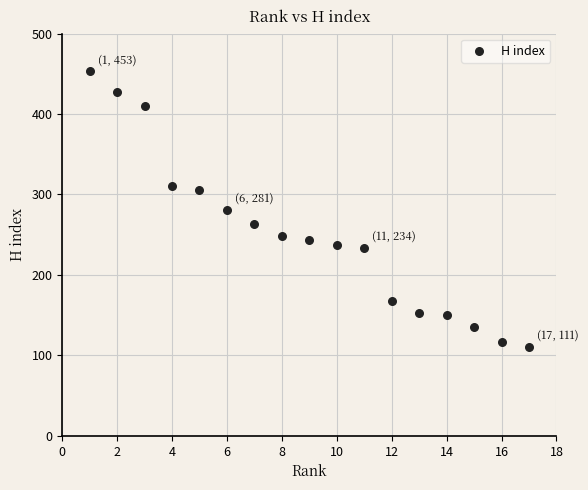

What is the range of Y values (max minus min)?

342